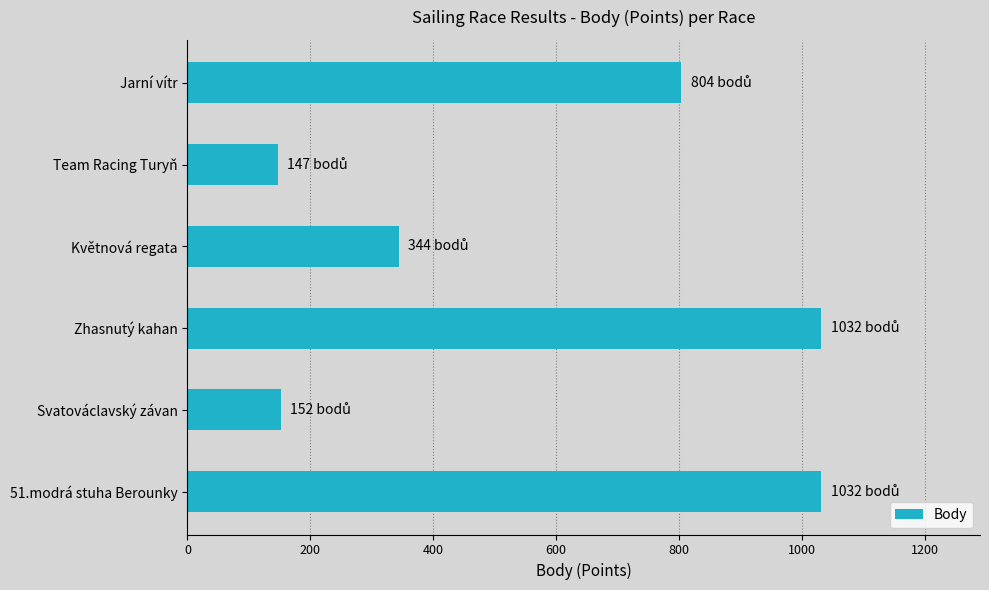

The chart shows a value of 221 at Team Racing Turyň. True or false?

False